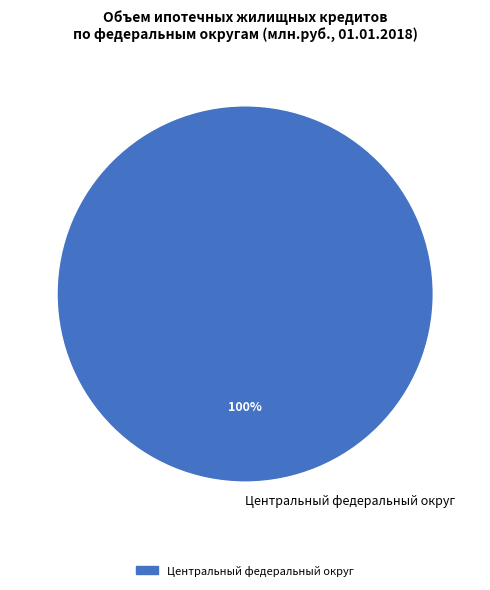

The Центральный федеральный округ slice represents 100% of the pie. True or false?

True